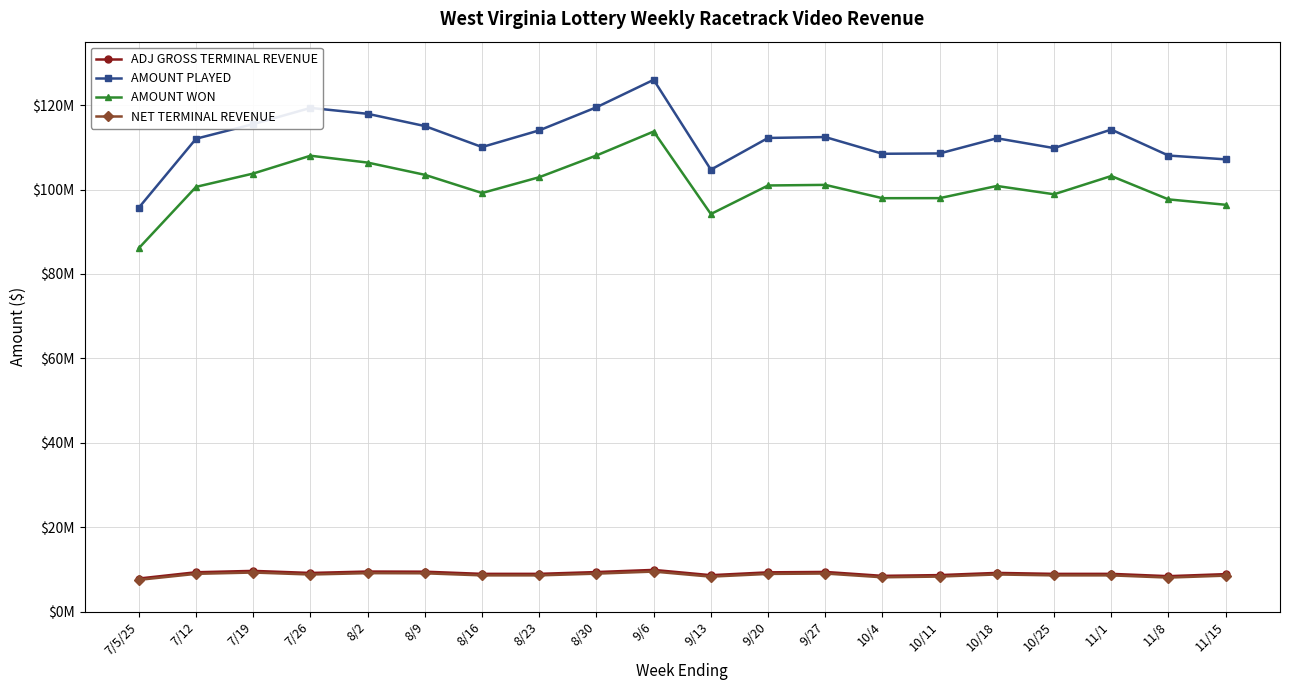

True or false: AMOUNT WON has more than 2 interior local peaks.

True